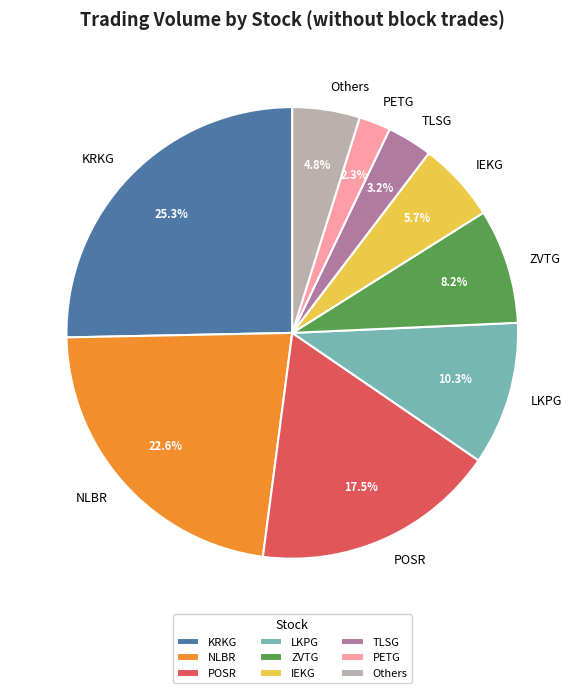

Which category has the biggest portion of the pie?

KRKG